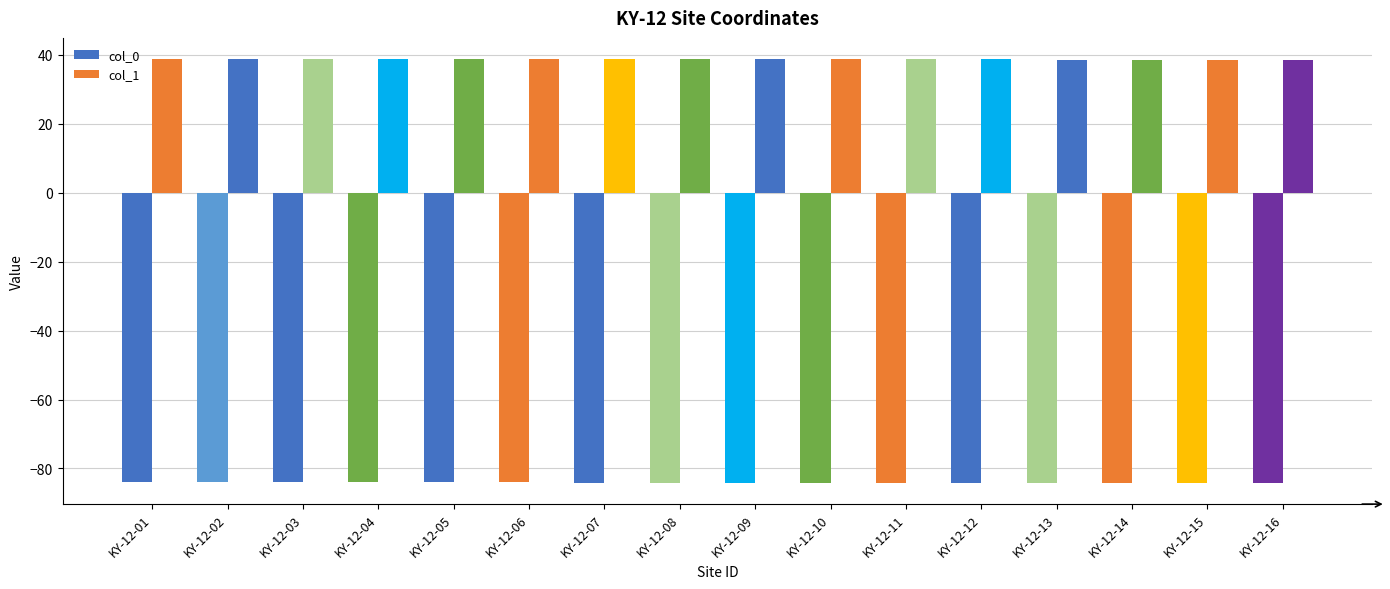

The col_1 series shows 38.7 at KY-12-06. True or false?

True